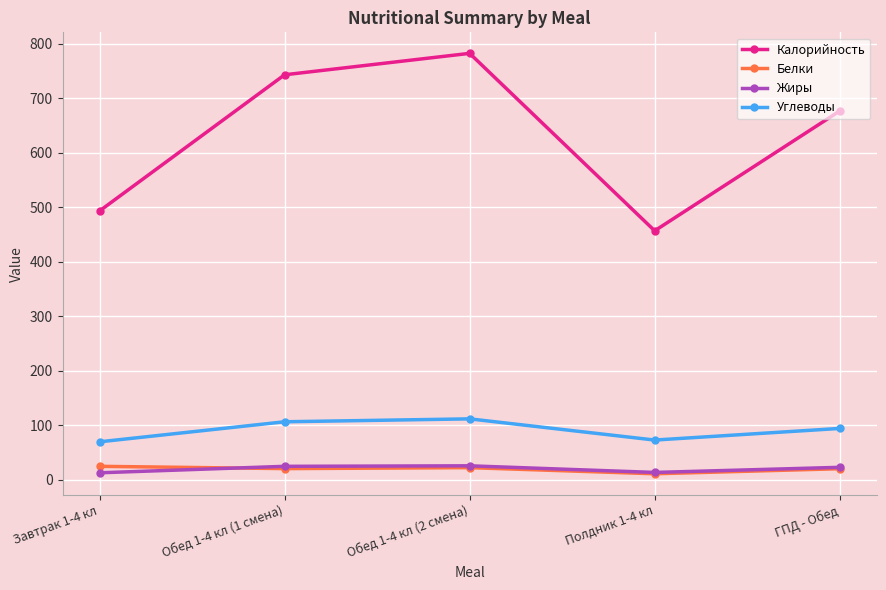

True or false: Калорийность and Углеводы intersect in this chart.

False